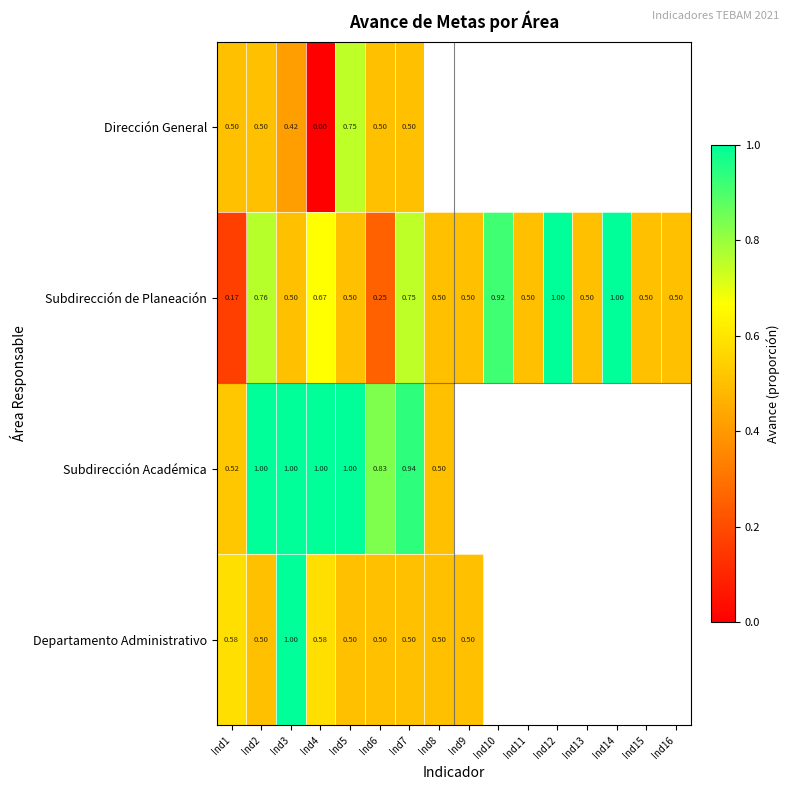

What is the highest value of the Departamento Administrativo series?

1.0